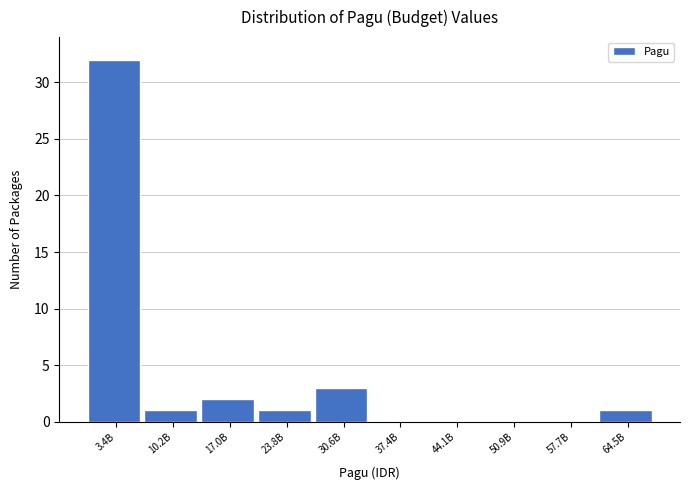

Reading right to left, list all the values displayed in this chart.

64.5B=1	57.7B=0	50.9B=0	44.1B=0	37.4B=0	30.6B=3	23.8B=1	17.0B=2	10.2B=1	3.4B=32